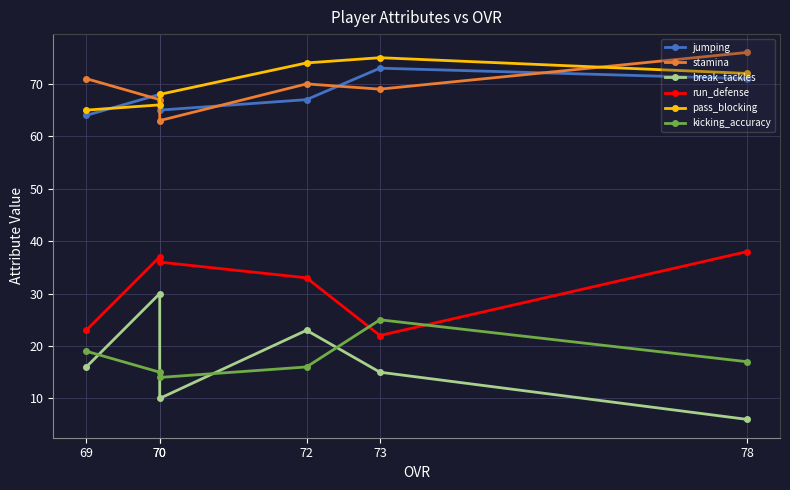

What is the lowest value of the jumping series?

64